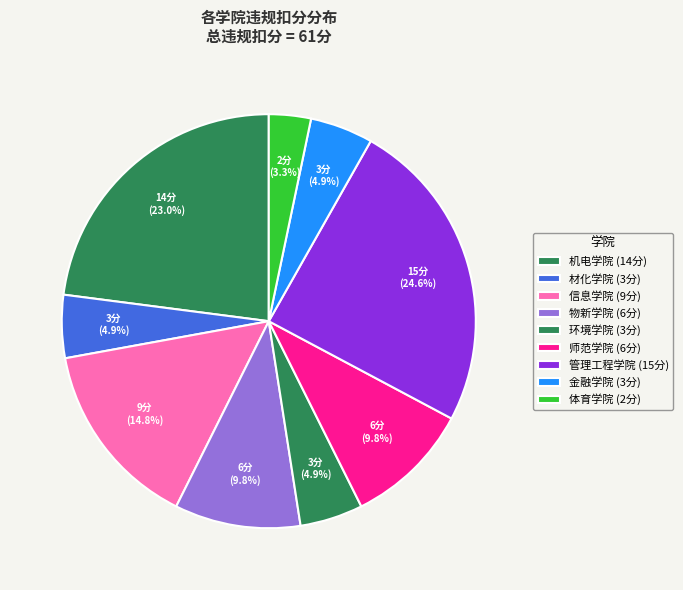

What portion of the pie excludes 信息学院?

85.2%